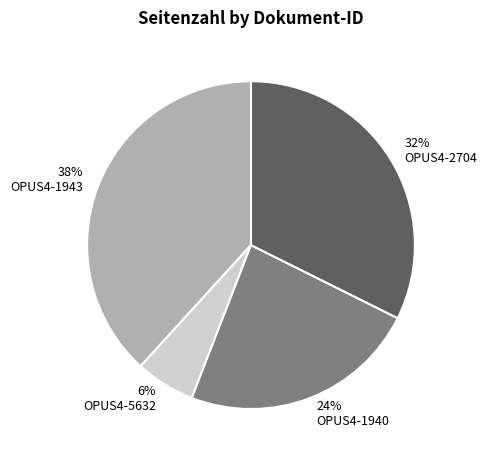

How many slices are in this pie chart?

4